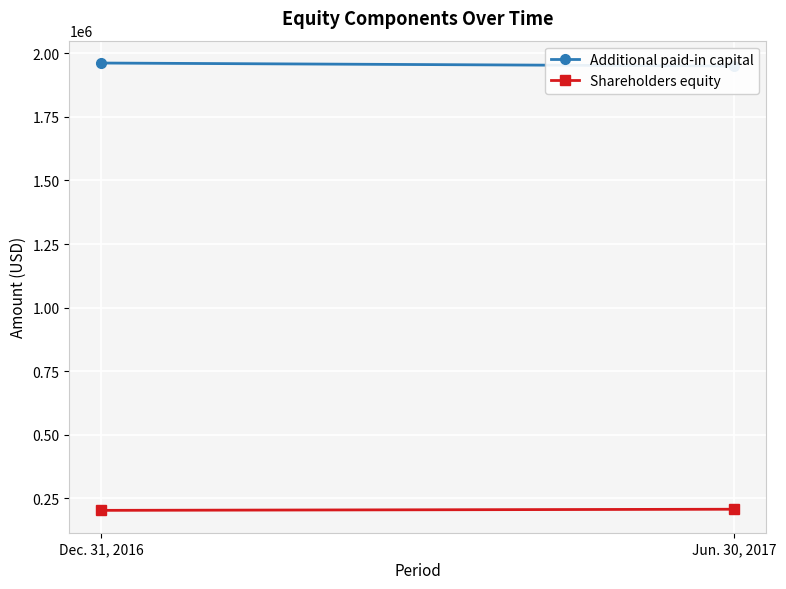

At which category is the sum across all series the highest?

Dec. 31, 2016